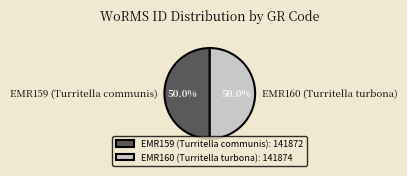

Is the sum of EMR160 (Turritella turbona) and EMR159 (Turritella communis) greater than half?

Yes